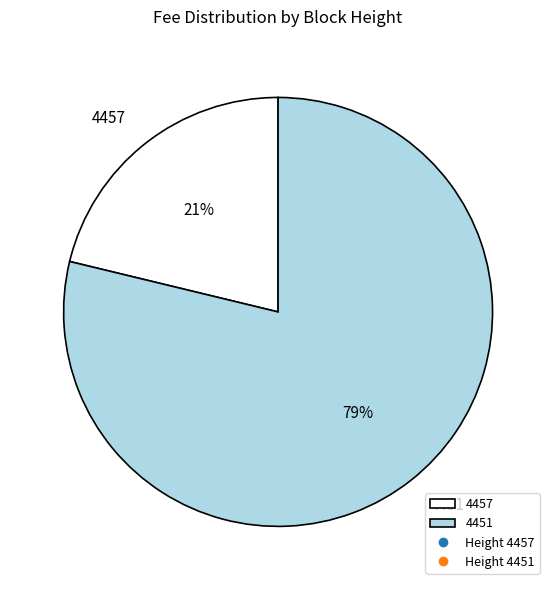

Count the number of slices in the pie.

2